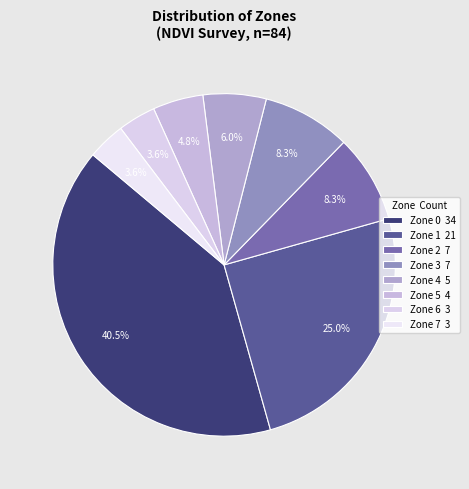

To the nearest percent, what portion does Zone 0 represent?

40%